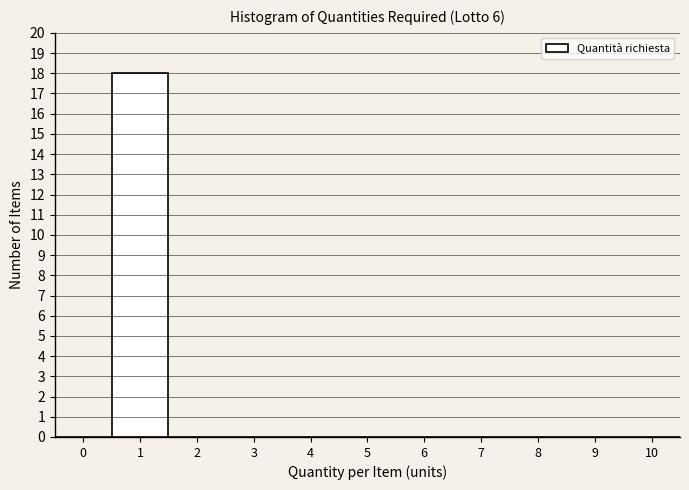

Reading right to left, what are all the values shown in this chart?

10=0	9=0	8=0	7=0	6=0	5=0	4=0	3=0	2=0	1=18	0=0